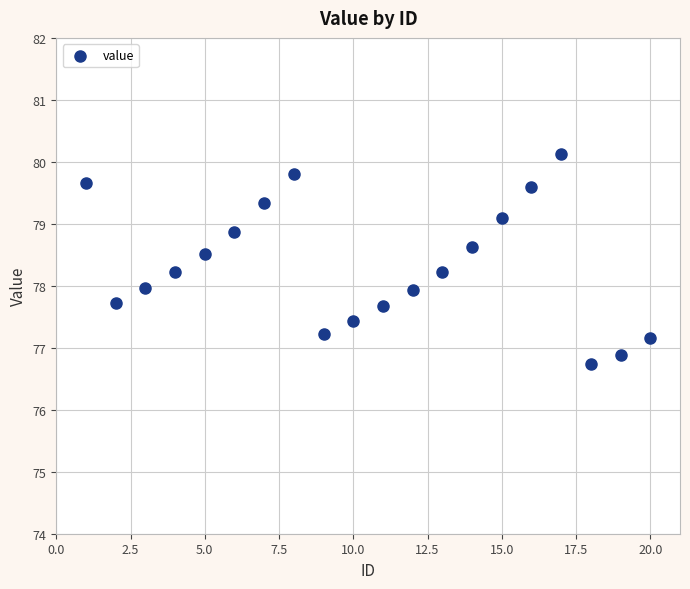

What is the range of X values (max minus min)?

19.0